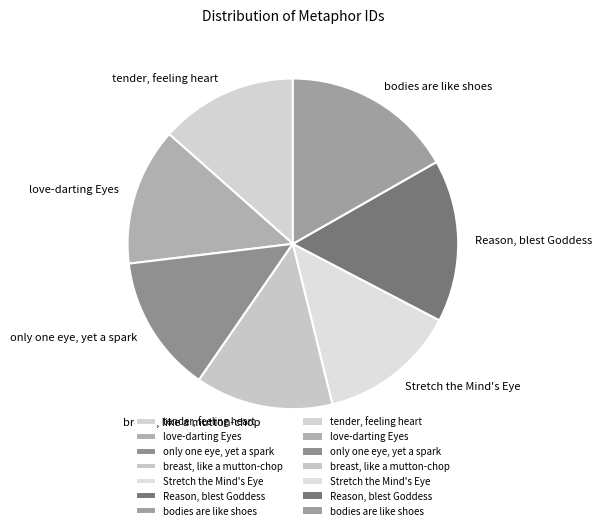

Is the sum of breast, like a mutton-chop and Reason, blest Goddess greater than half?

No